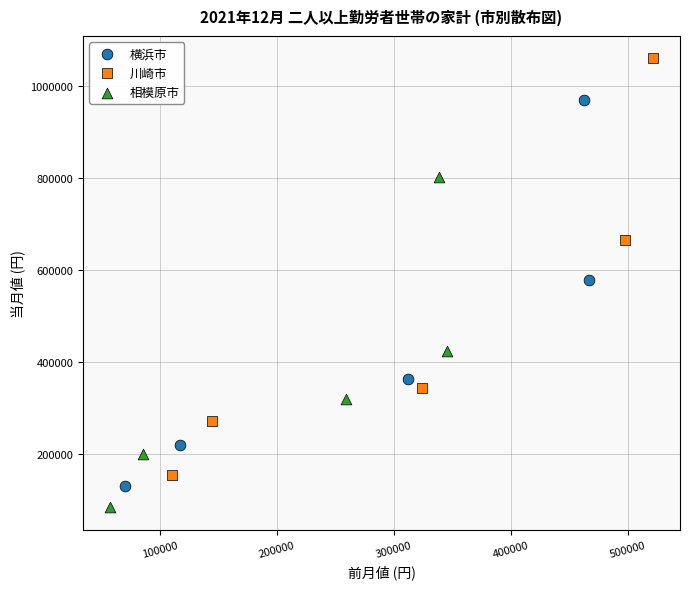

Which series contains the lowest Y value?

相模原市